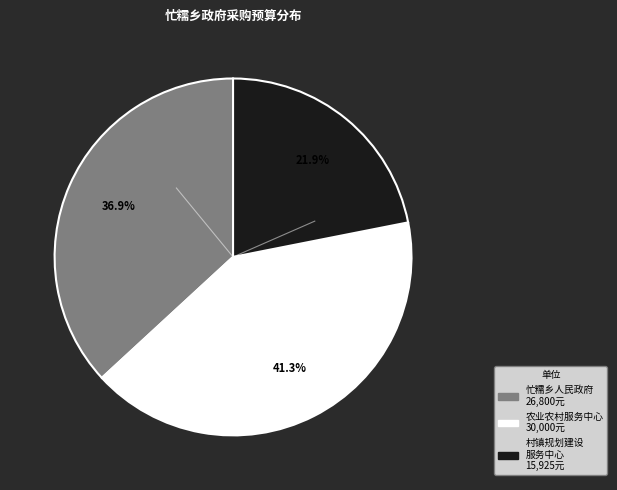

Is there a majority slice in this chart?

No